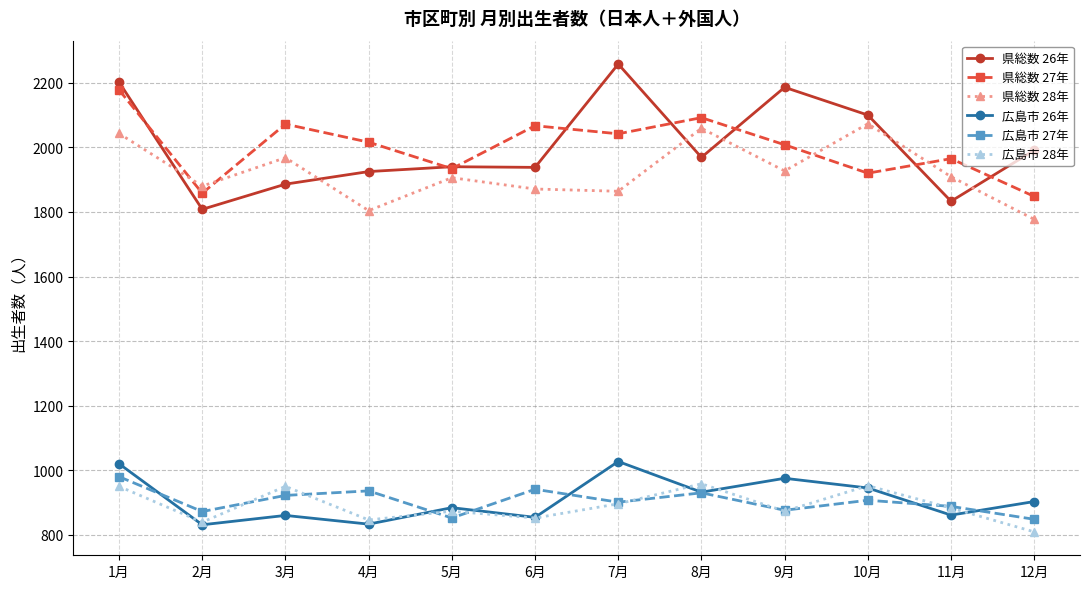

Where is the first local minimum for 県総数 26年?

2月